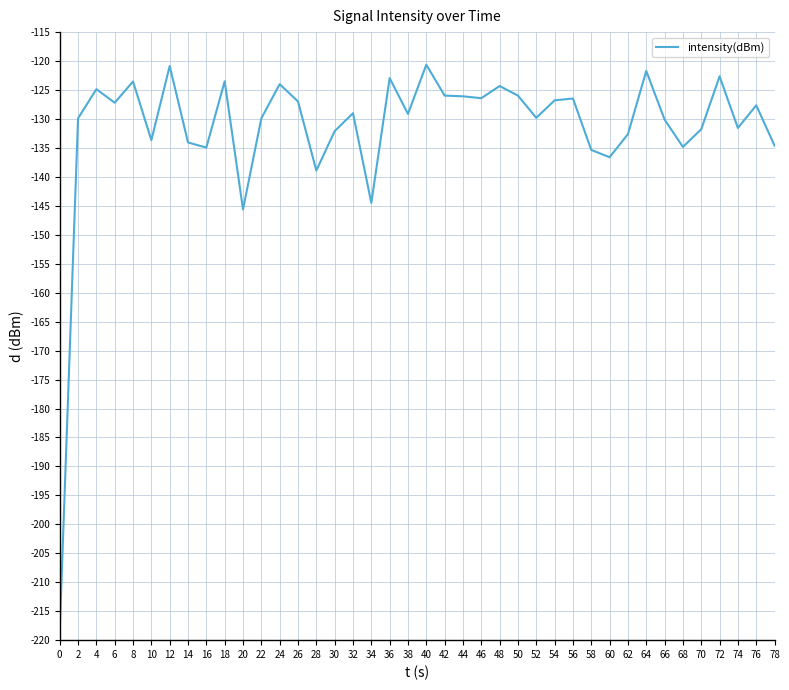

What is the change in value from 24 to 68?

-10.8